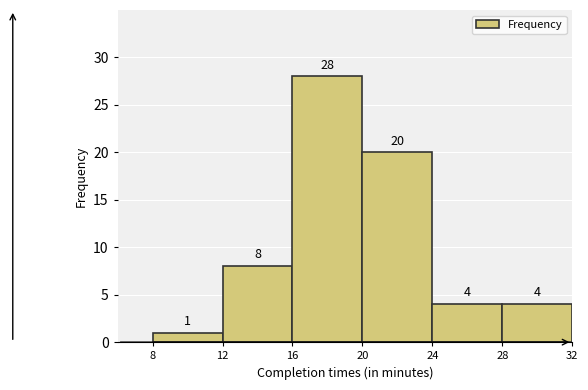

Reading left to right, list every bar in this chart as the range it spans on the x-axis followed by its height.

8 to 12: 1
12 to 16: 8
16 to 20: 28
20 to 24: 20
24 to 28: 4
28 to 32: 4